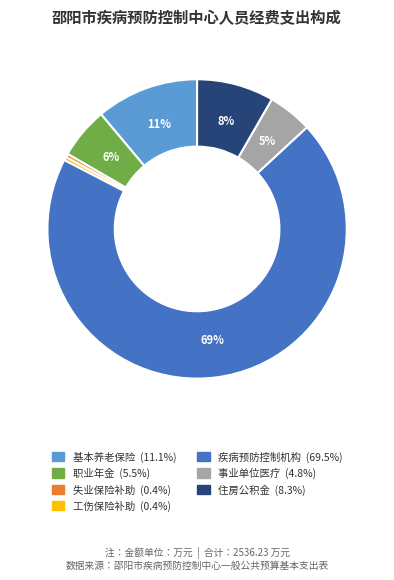

Is there a majority slice in this chart?

Yes